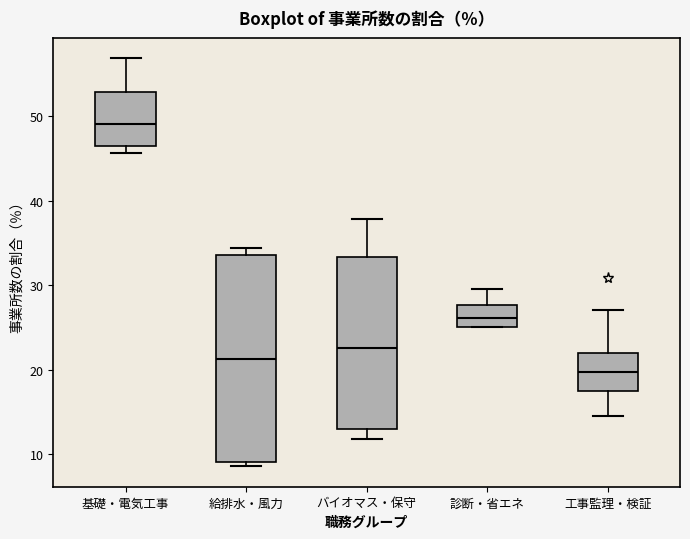

Reading left to right, transcribe this box plot: for each box, give where its median line is, the range the box spans, and where its two whiskers end, as read against the y-axis. The values are not printed on the chart, so give them approximately, as read against the axis.

基礎・電気工事: median 49, box 46 to 53, whiskers 46 (just below the box's lower edge) to 57
給排水・風力: median 21, box 9 to 34, whiskers 9 (just below the box's lower edge) to 34 (just above the box's upper edge)
バイオマス・保守: median 23, box 13 to 33, whiskers 12 to 38
診断・省エネ: median 26, box 25 to 28, whiskers 25 to 30
工事監理・検証: median 20, box 18 to 22, whiskers 15 to 27